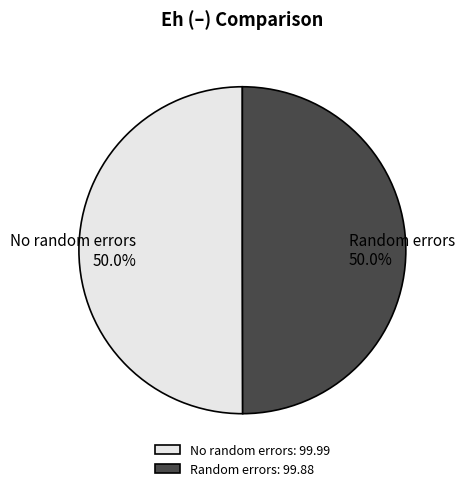

Count the number of slices in the pie.

2